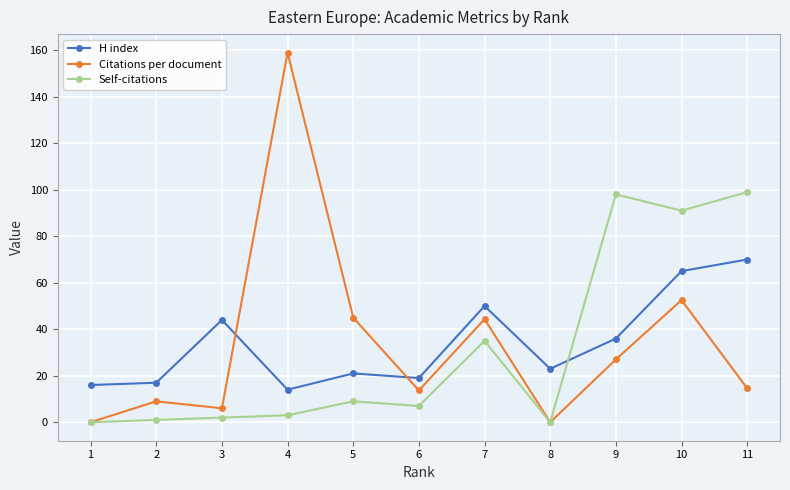

In Citations per document, how many points are lower than both neighbors (excluding endpoints)?

3